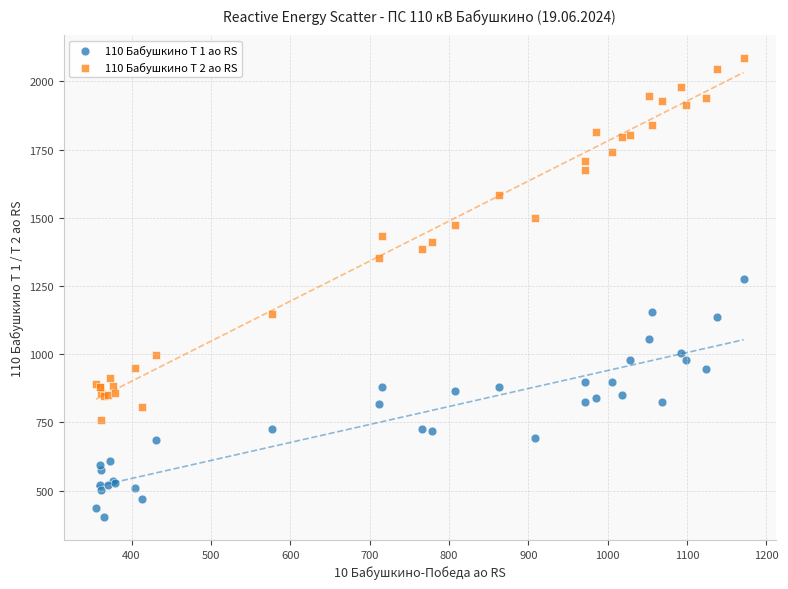

Which series contains the highest Y value?

110 Бабушкино Т 2 ао RS